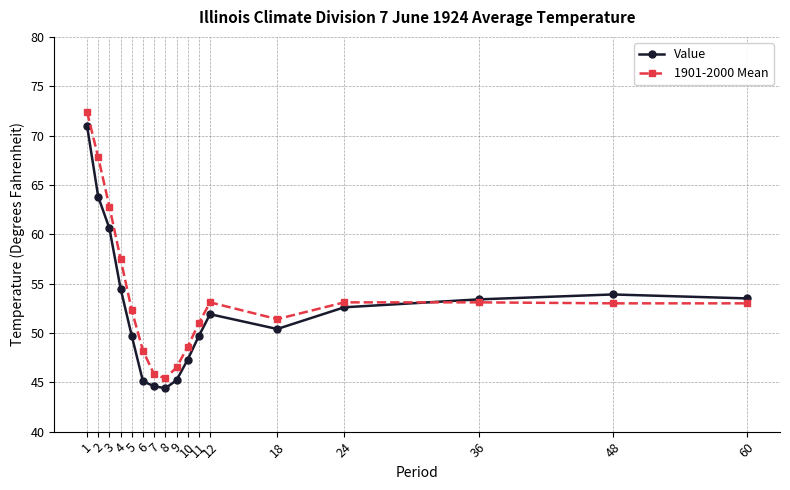

Which series ends up on top after the final intersection of 1901-2000 Mean and Value?

Value